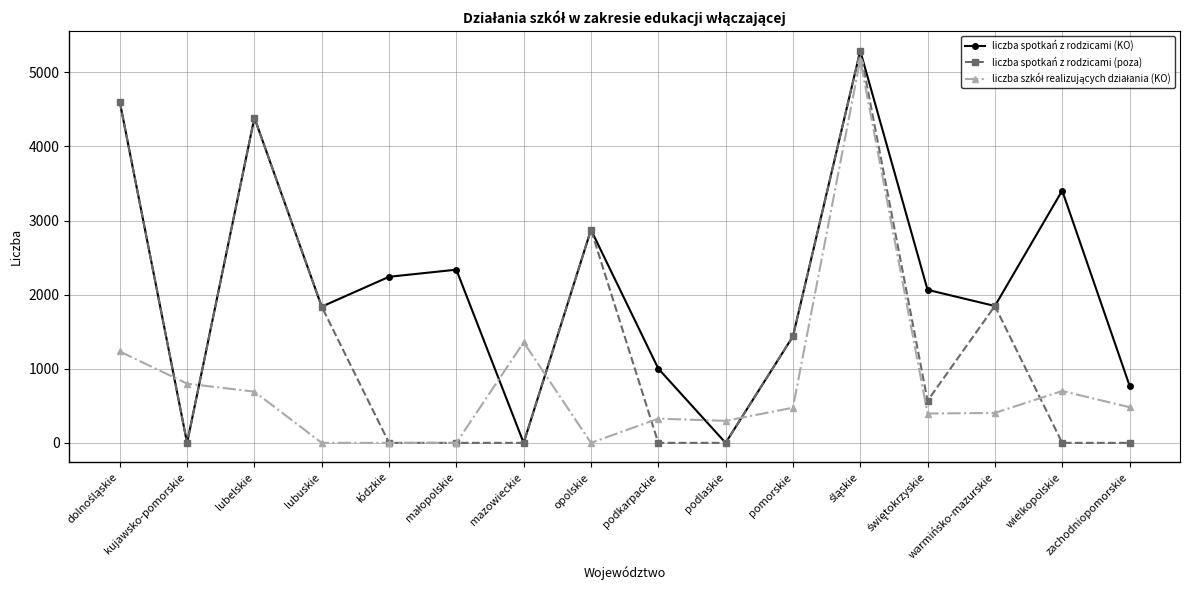

Does the chart have visible grid lines?

Yes